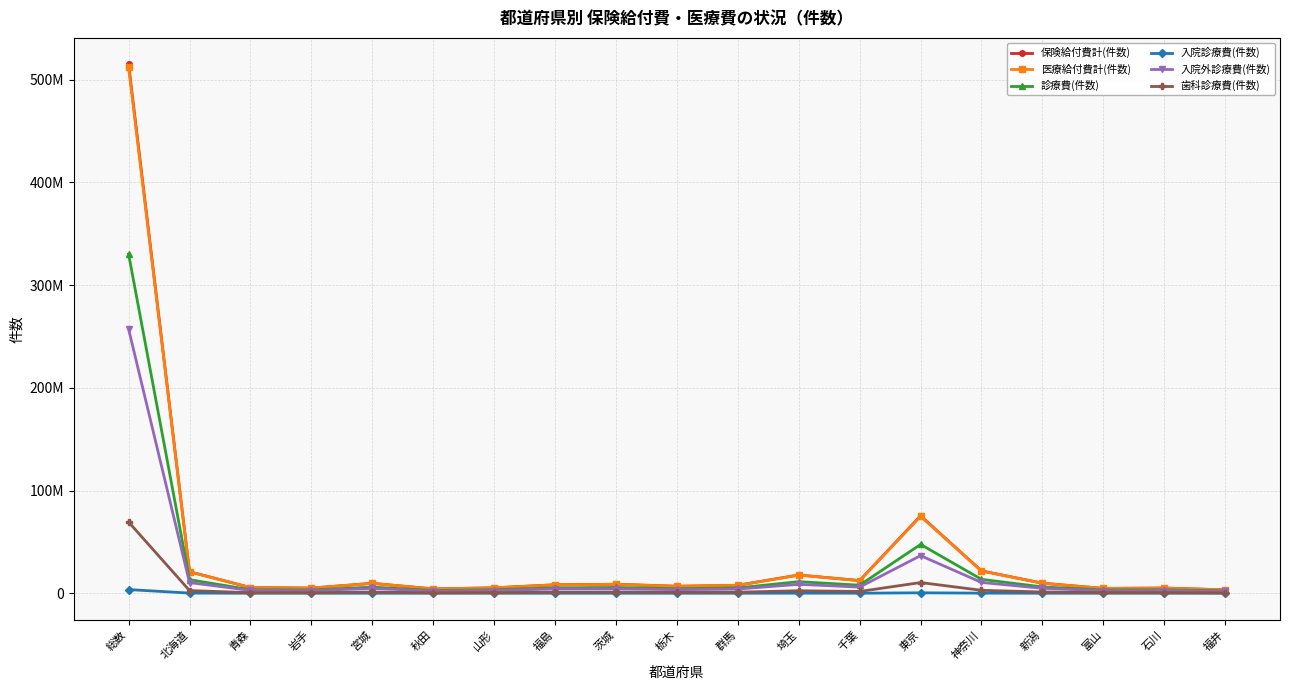

True or false: 入院診療費(件数) and 保険給付費計(件数) intersect in this chart.

False